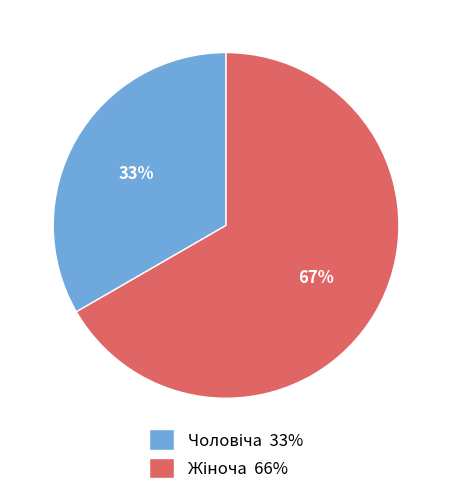

Is there any slice that represents more than half of the pie?

Yes